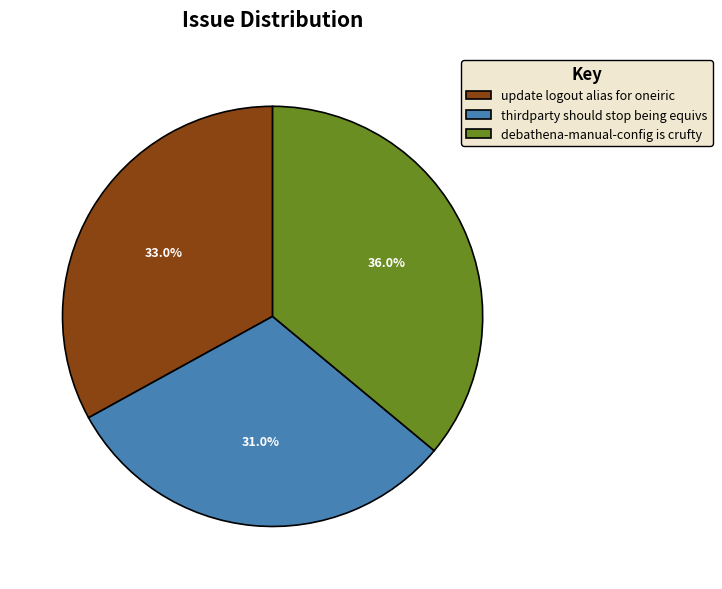

Do debathena-manual-config is crufty and thirdparty should stop being equivs together represent more than half of the pie?

Yes